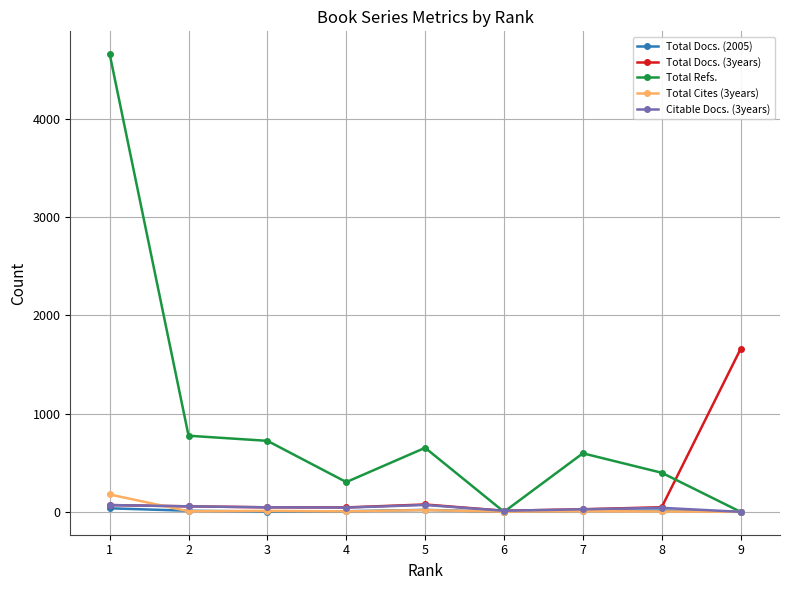

What is the greatest value displayed?

4660